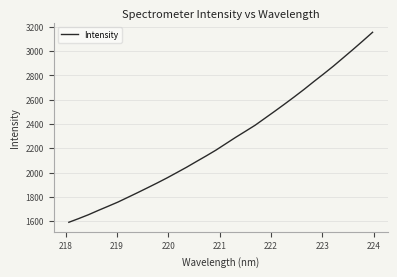

What is the smallest value displayed?

1590.4